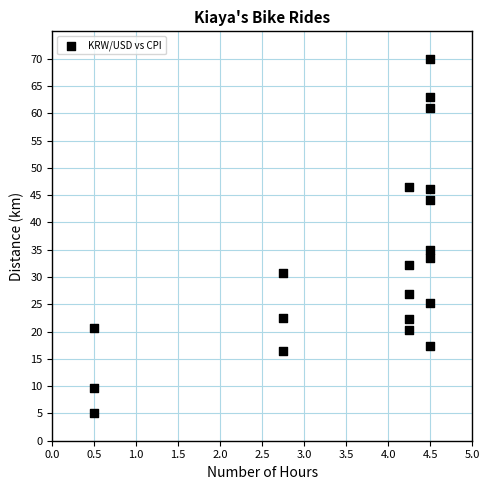

What Y value in the scatter plot is closest to 37?

35.0